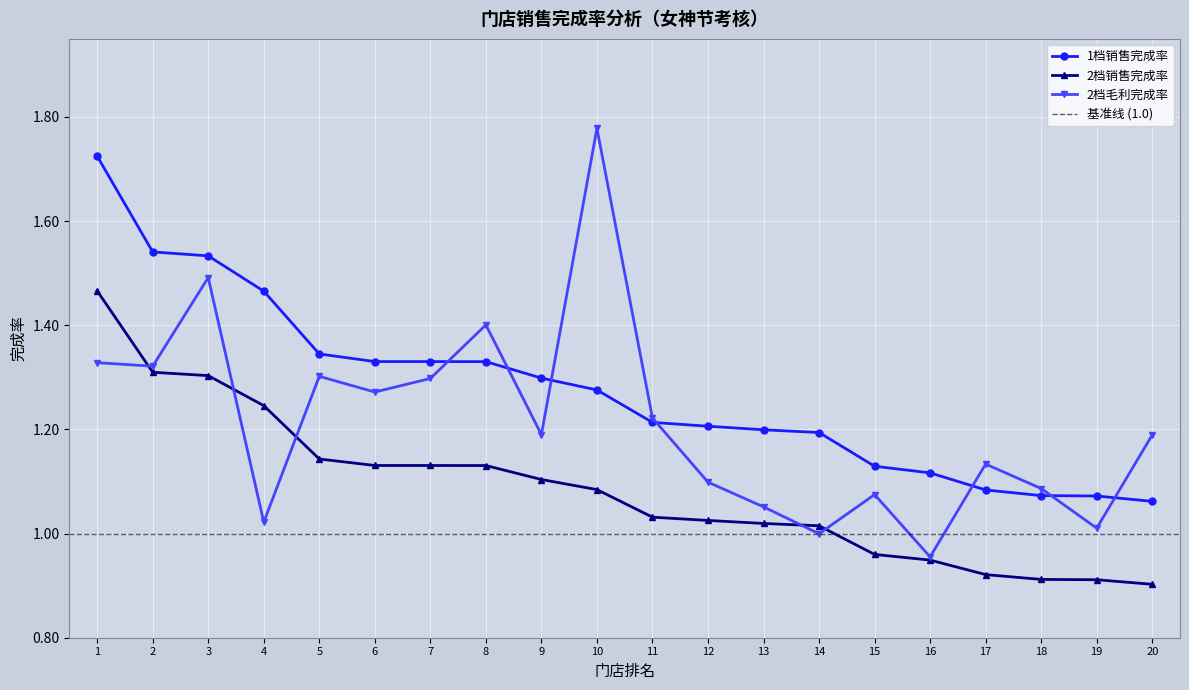

At how many categories does at least one series exceed 1?

20